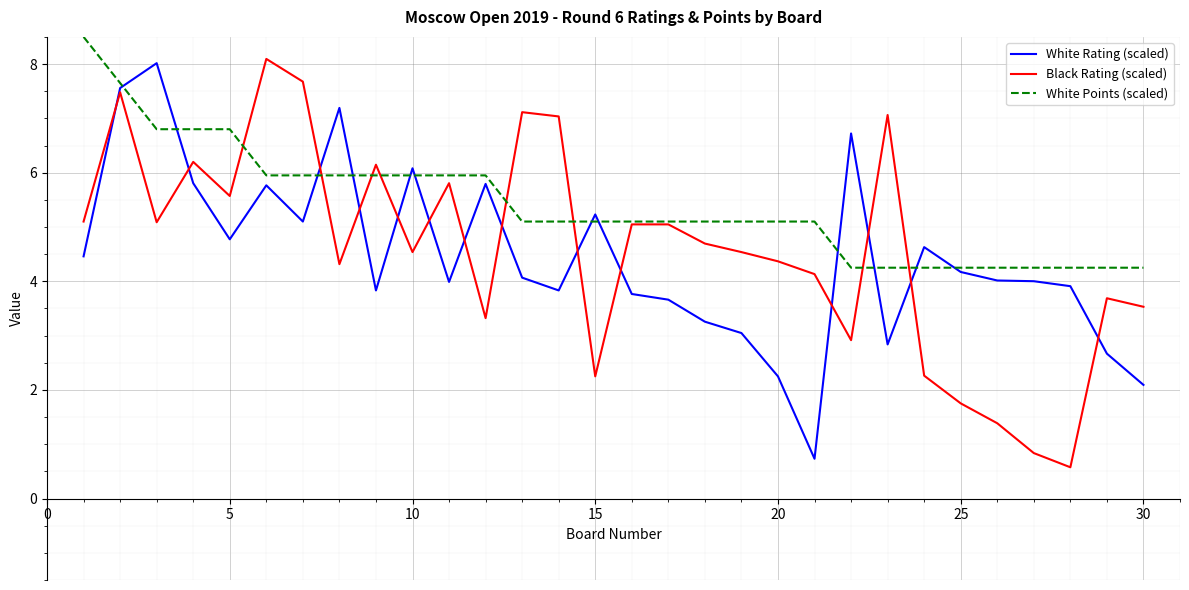

What is the highest value of the Black Rating (scaled) series?

8.1